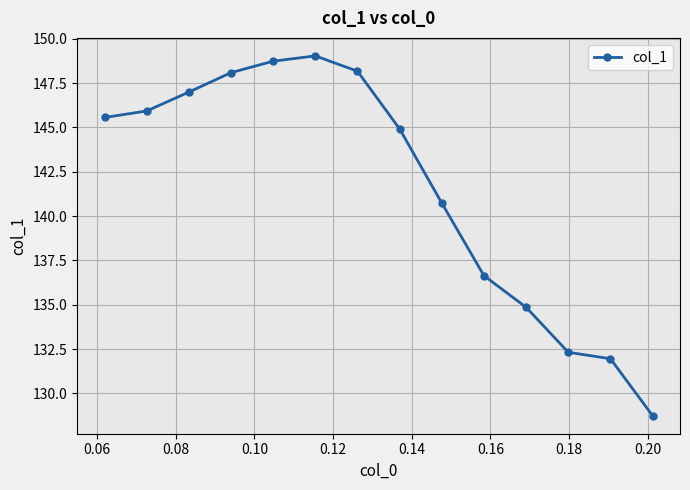

True or false: there are more than 2 points higher than both neighbors.

False